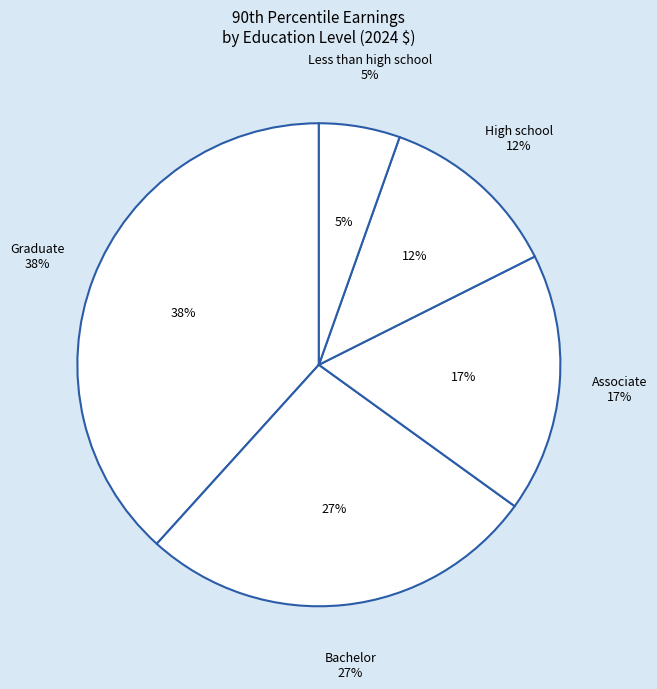

True or false: Bachelor accounts for 27% of the total.

True